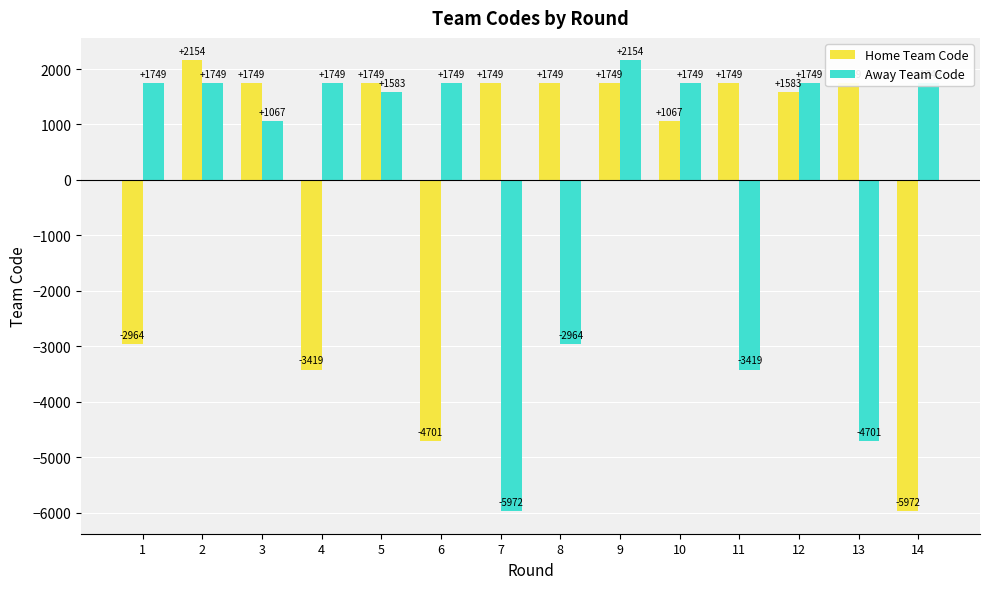

True or false: Home Team Code has a value of -4701.1 at 6.

True